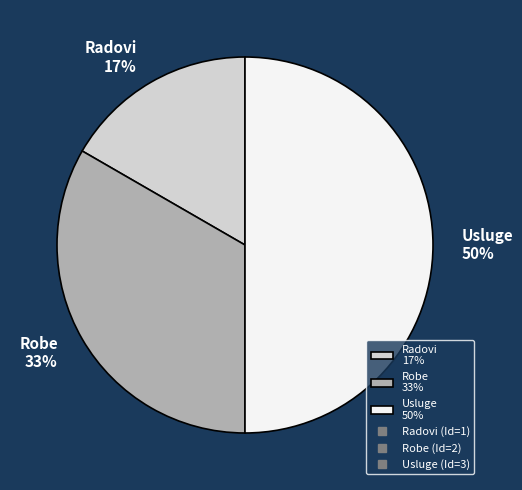

To the nearest percent, what portion does Usluge represent?

50%